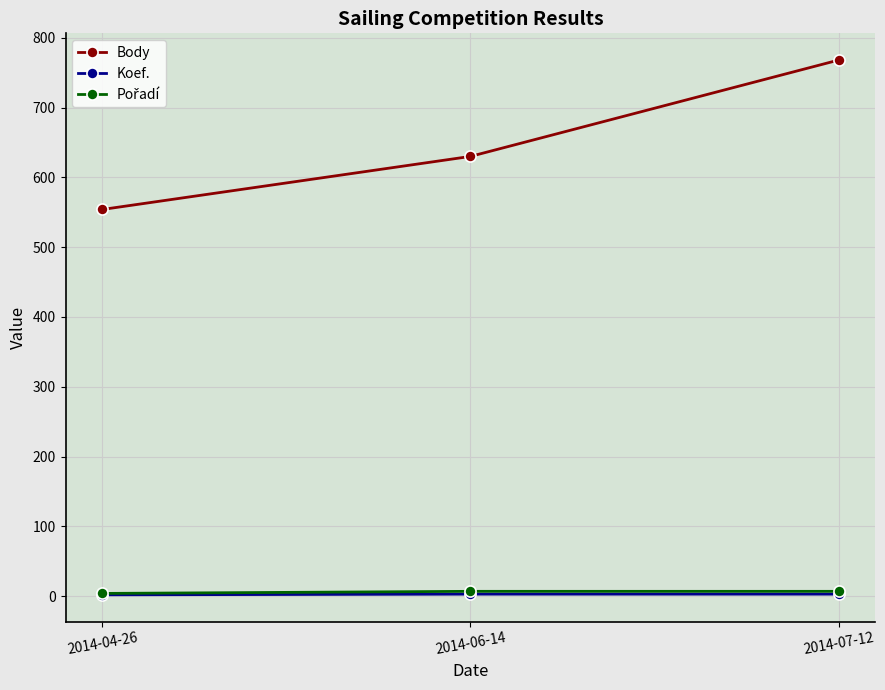

At which category is the sum across all series the highest?

2014-07-12